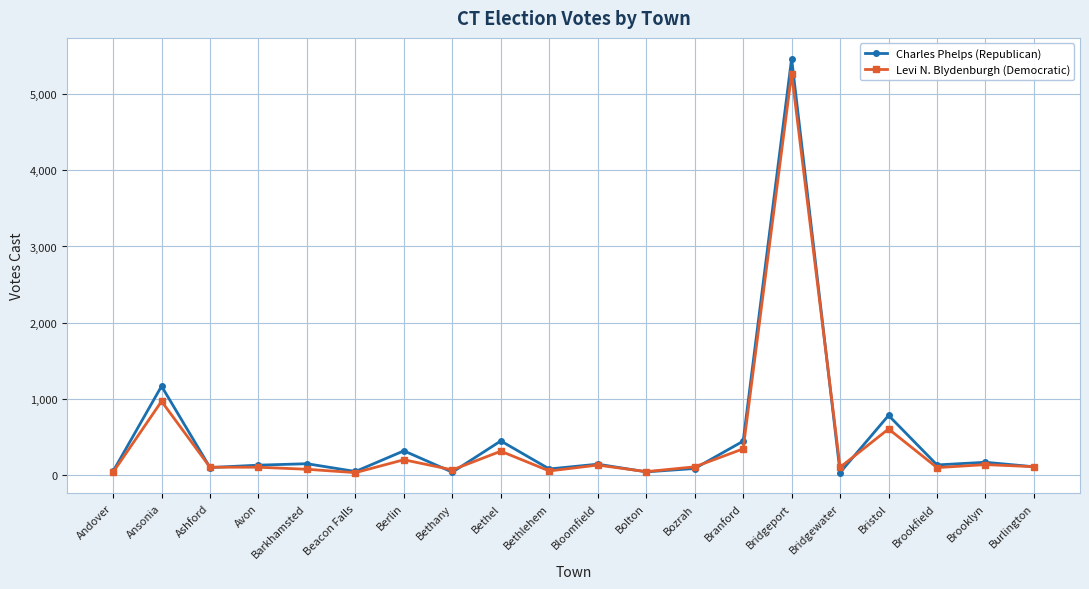

At how many categories does at least one series exceed 3025?

1